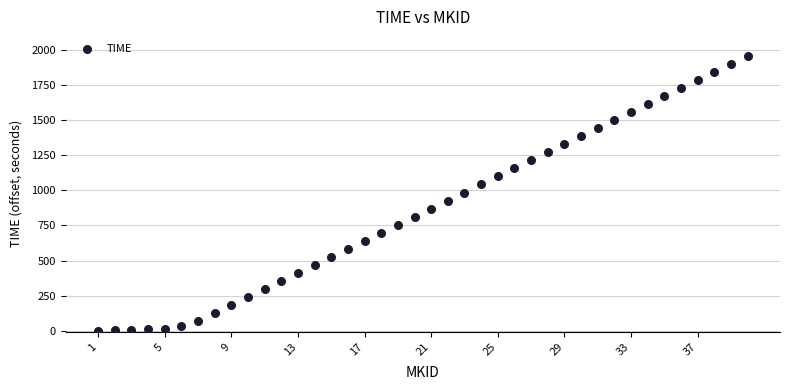

What is the range of Y values (max minus min)?

1958.5